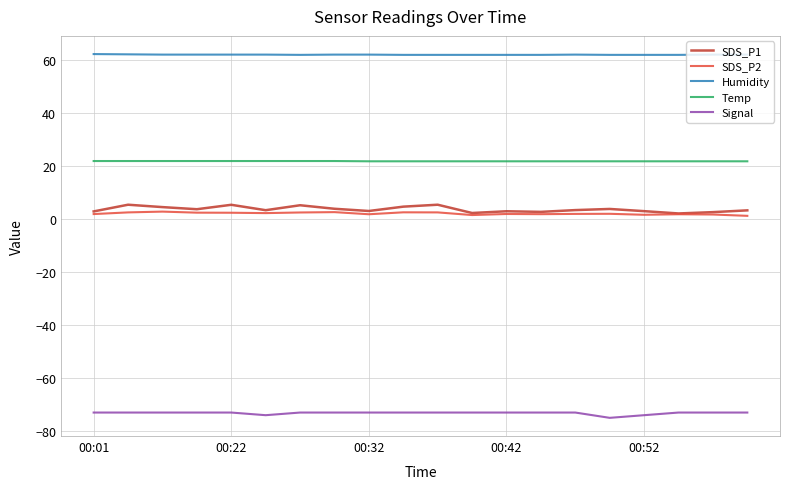

Which series has the largest total across all categories?

Humidity